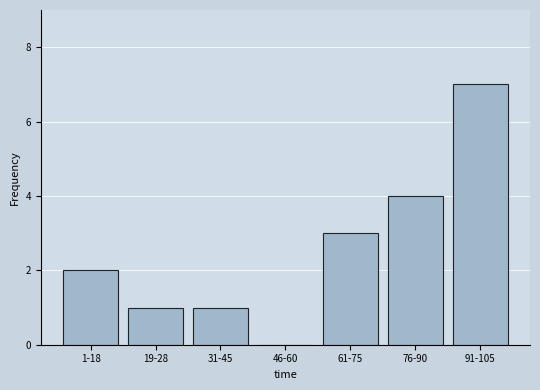

Reading left to right, extract all data points from this chart.

1-18=2	19-28=1	31-45=1	46-60=0	61-75=3	76-90=4	91-105=7